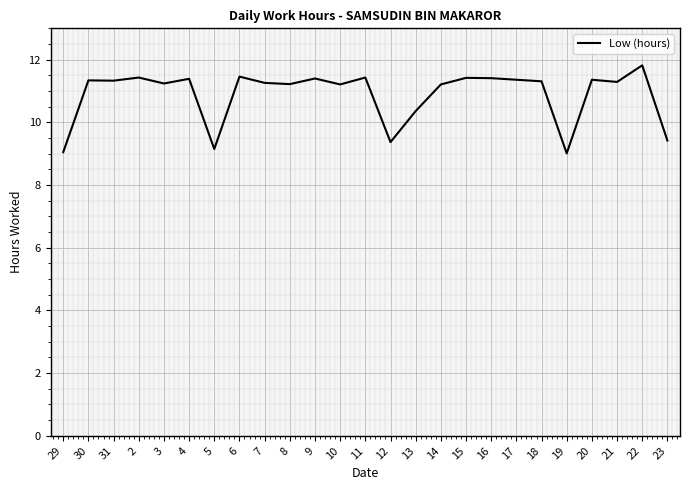

What is the greatest value displayed?

11.8